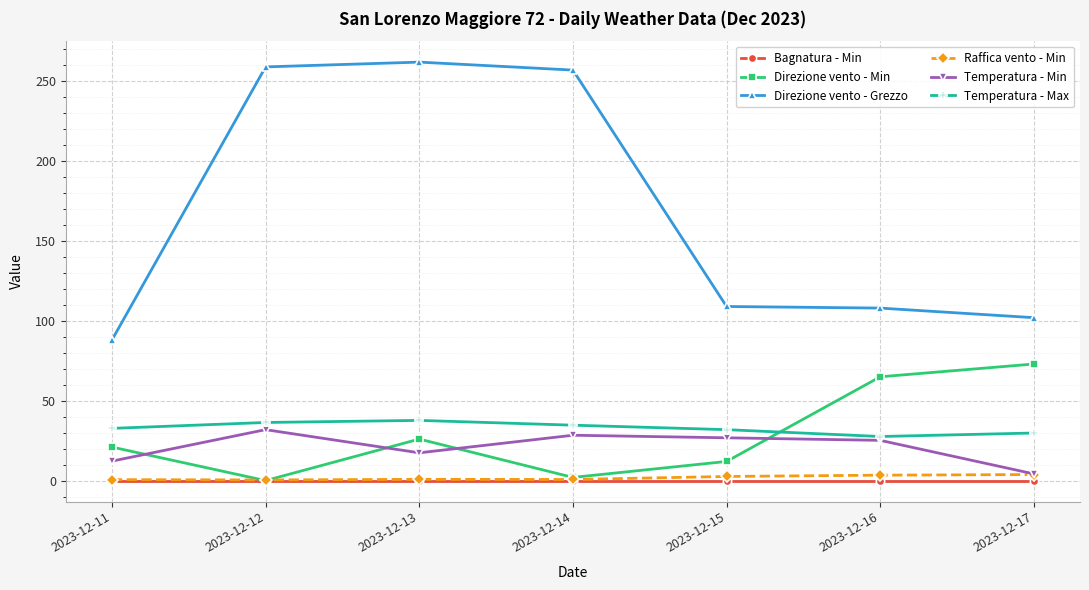

Where is the first local maximum for Temperatura - Min?

2023-12-12